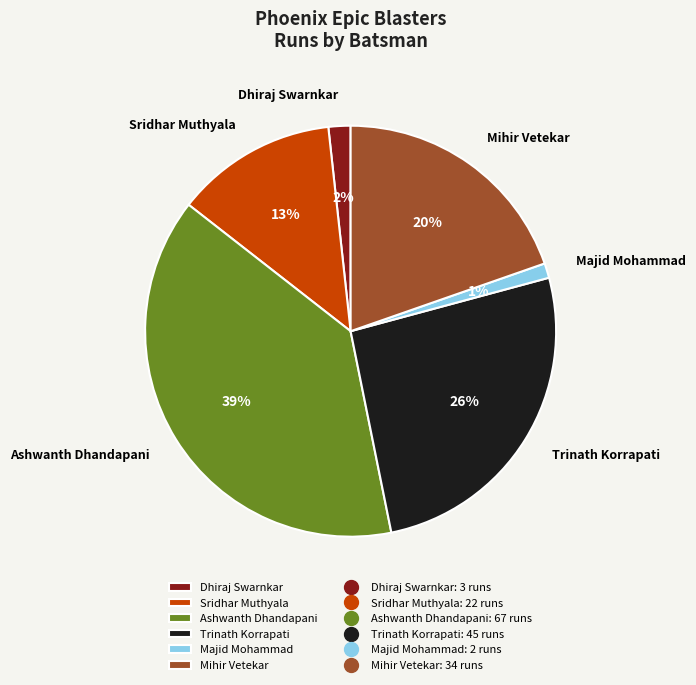

How many segments does this pie chart have?

6